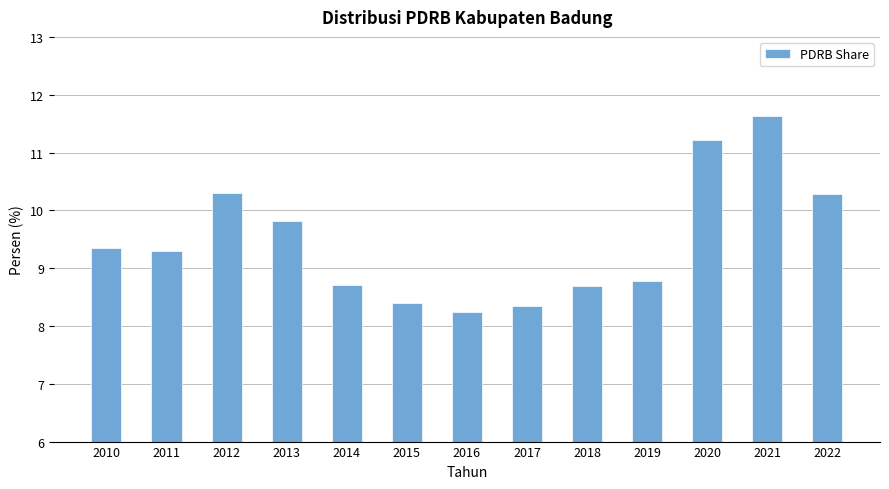

What is the difference between the maximum and second lowest values?

3.3